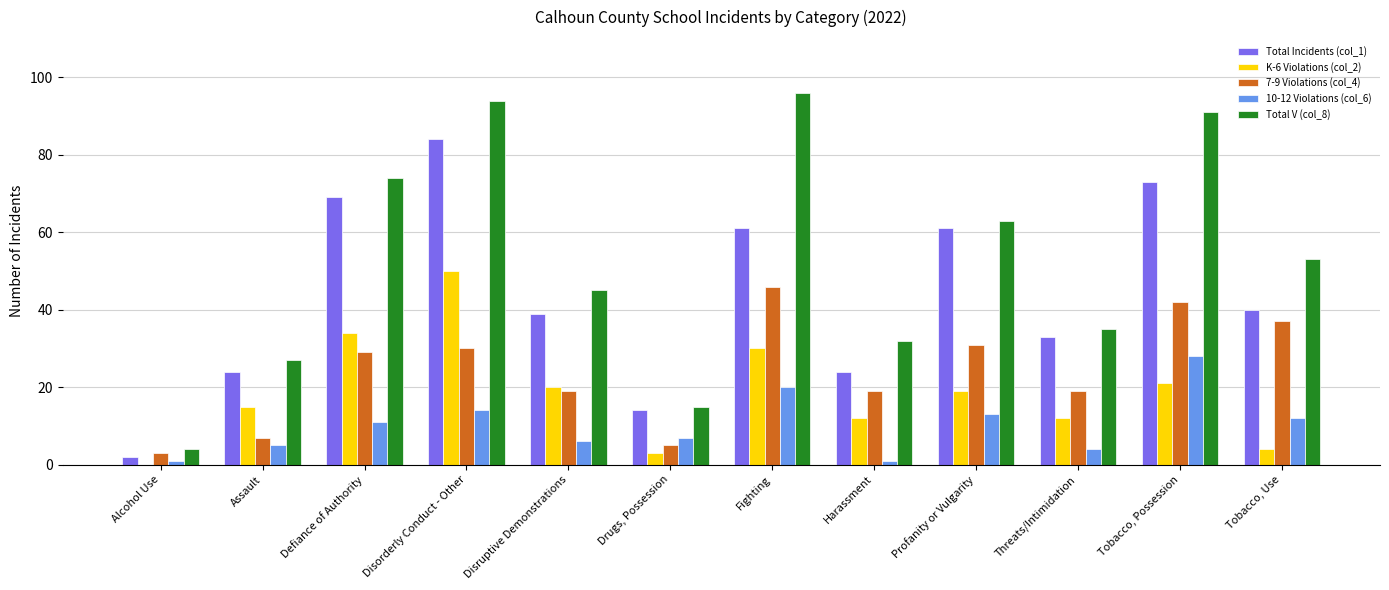

What is the highest value of the Total Incidents (col_1) series?

84